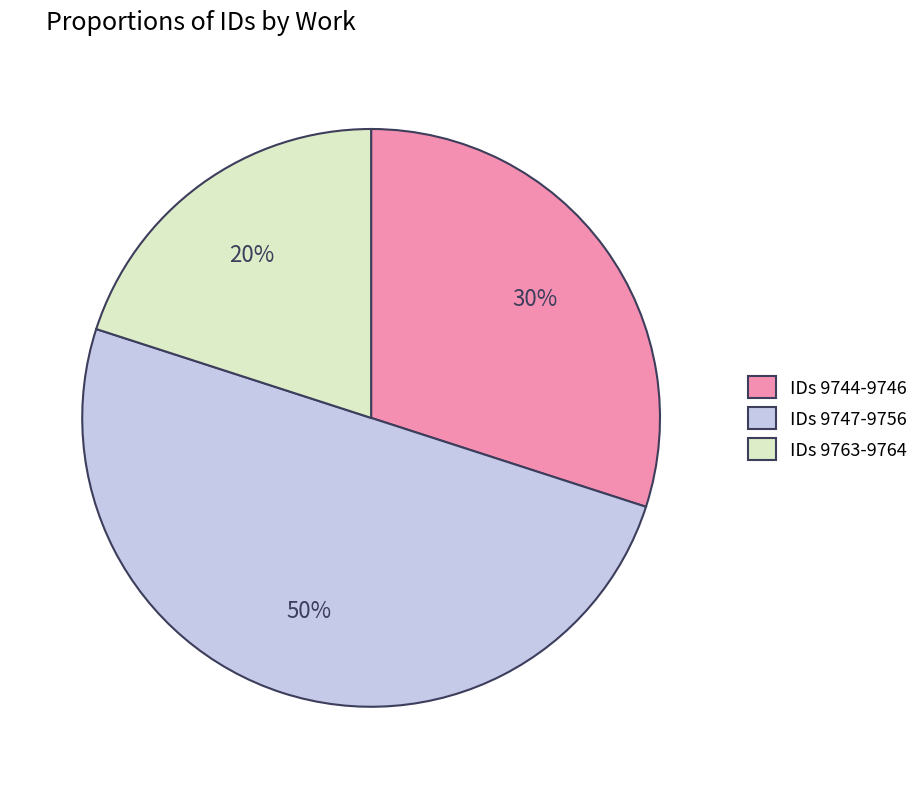

Does IDs 9744-9746 account for over 50% of the chart?

No